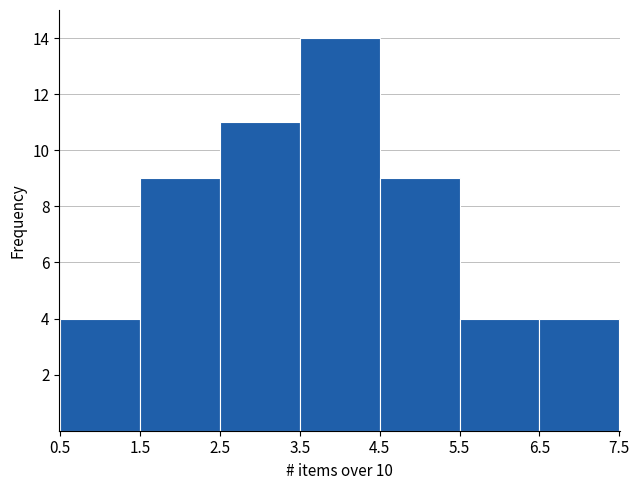

What is the height of the bar covering 3.5 to 4.5 on the x-axis? The values are not printed on the chart, so give them approximately, as read against the axis.

14